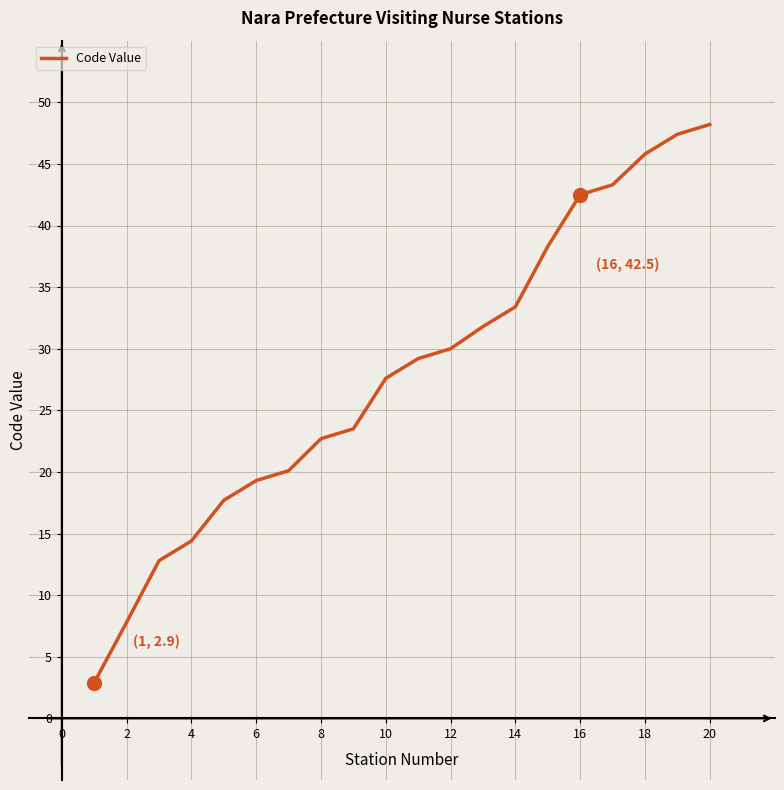

What is the smallest value displayed?

2.9